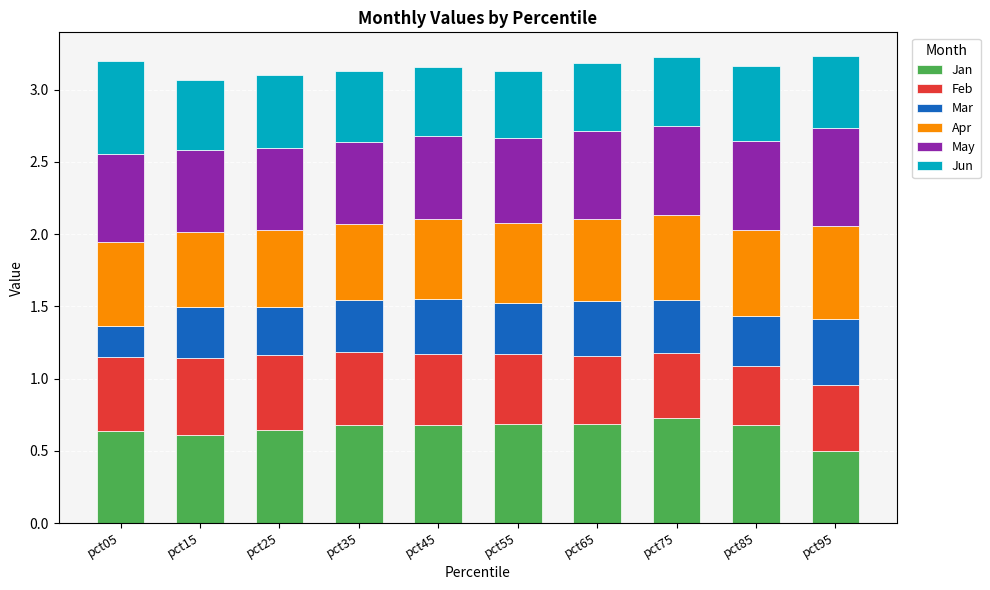

What is the maximum value for Jan?

0.7